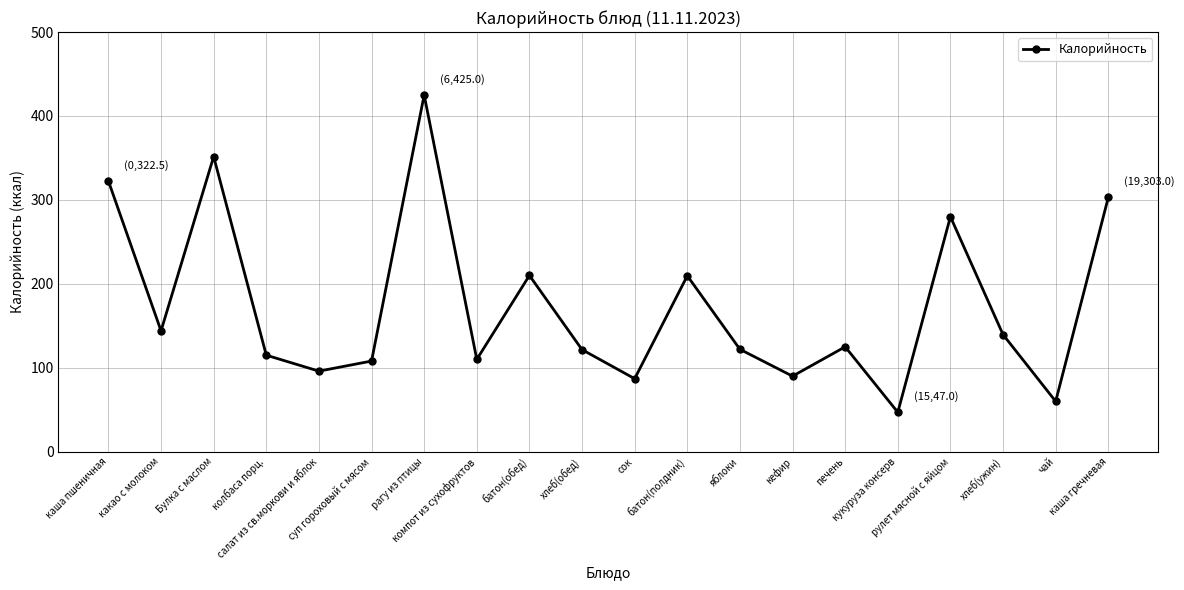

What is the average value?

173.3